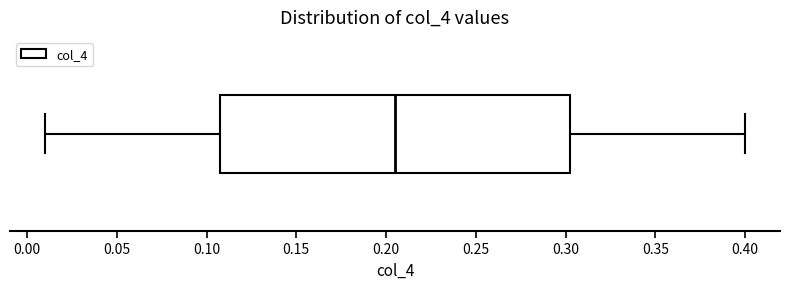

Read this box plot against the x-axis: the position of the median line, the range covered by the box, and the ends of both whiskers. The values are not printed on the chart, so give them approximately, as read against the axis.

median 0.205, box 0.110 to 0.305, whiskers 0.010 to 0.400